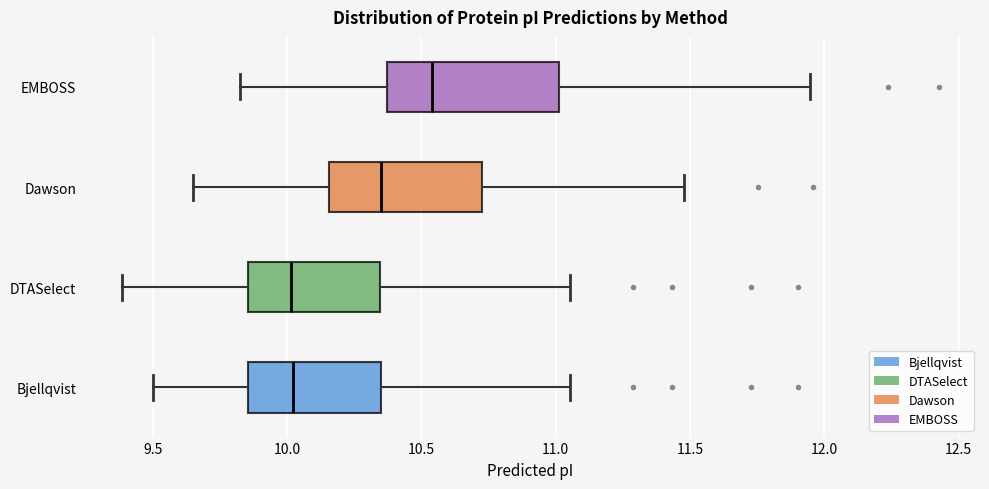

Where is the left edge of the box for Dawson on the x-axis? The values are not printed on the chart, so give them approximately, as read against the axis.

10.15